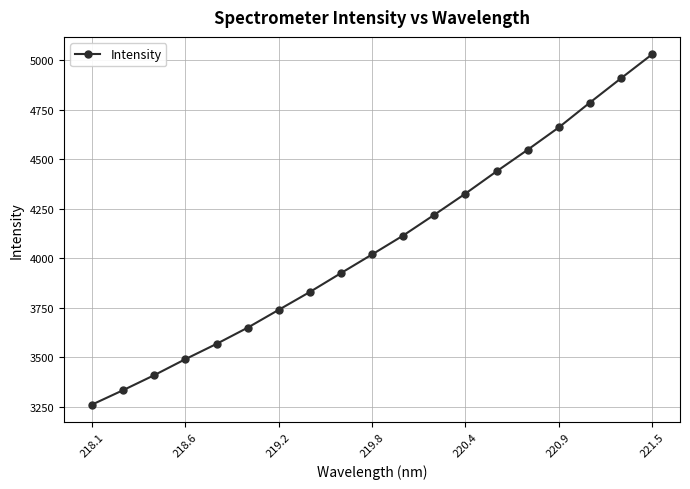

True or false: the data has more than 2 interior local peaks.

False